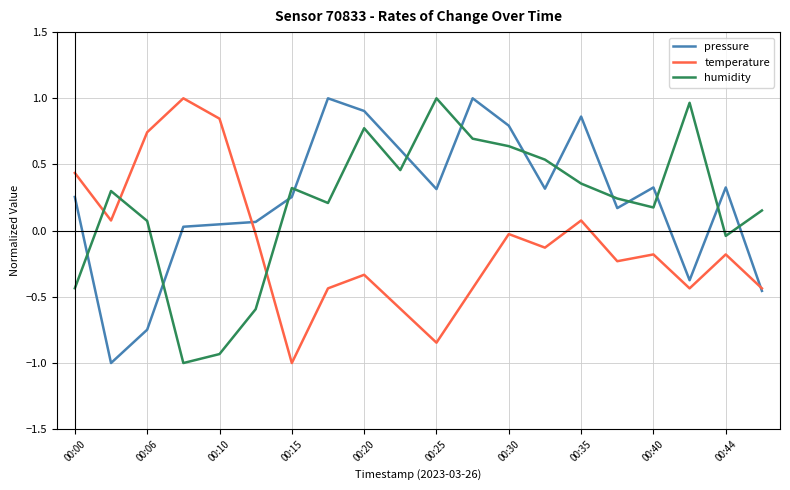

What is the minimum value shown in the chart?

-1.0